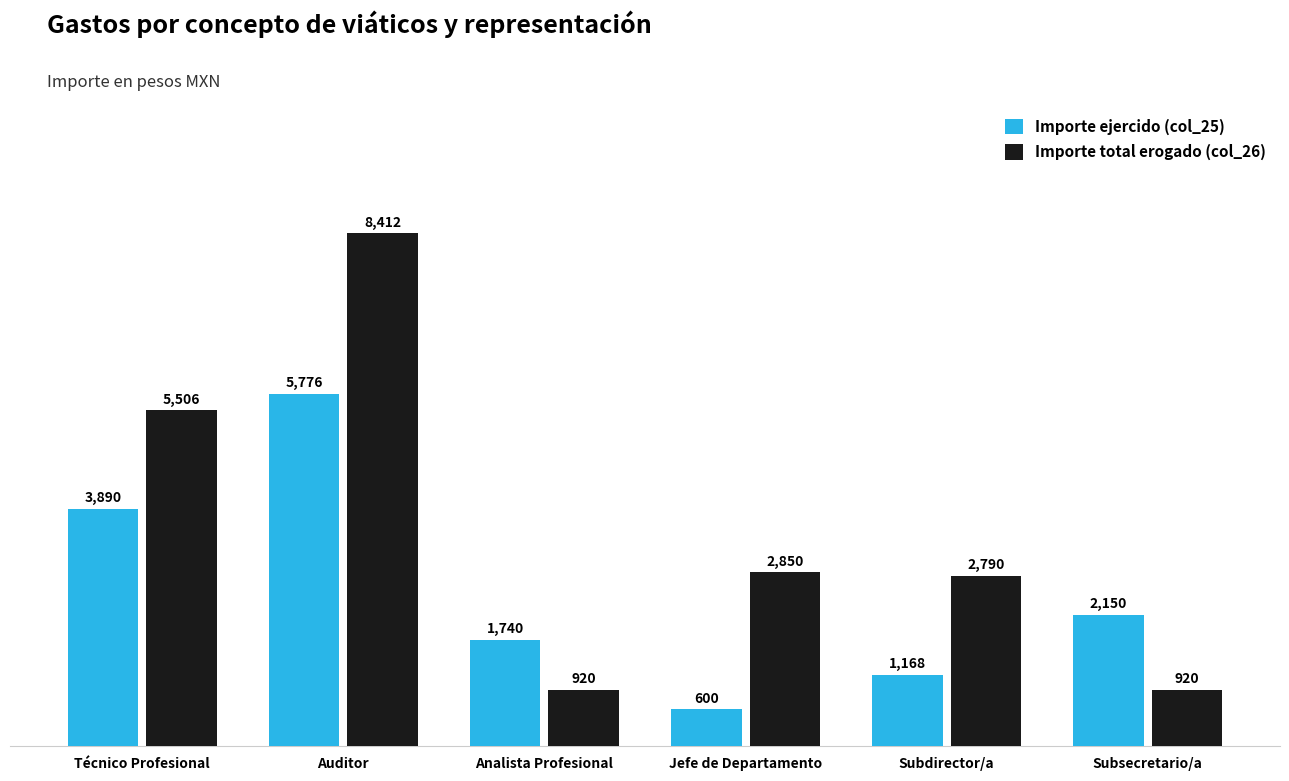

How many Importe total erogado (col_26) values are between 920 and 5506?

5